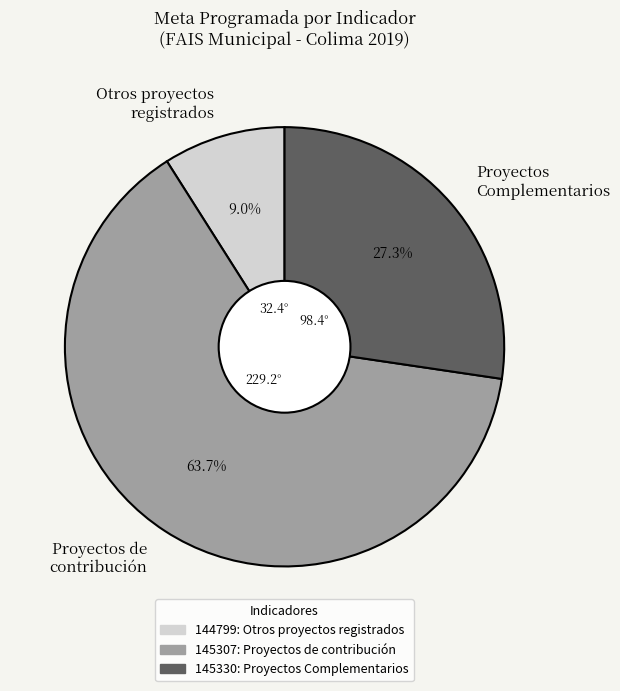

Rank the categories by value from highest to lowest.

Proyectos de contribución, Proyectos Complementarios, Otros proyectos registrados